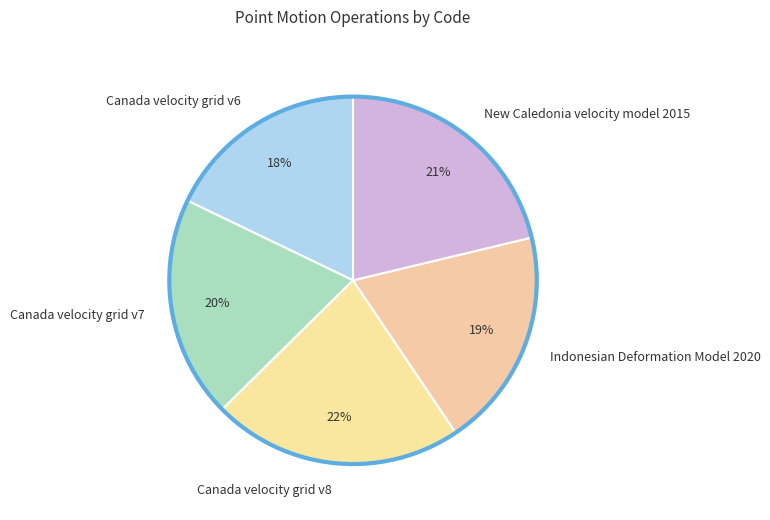

How many slices are in this pie chart?

5